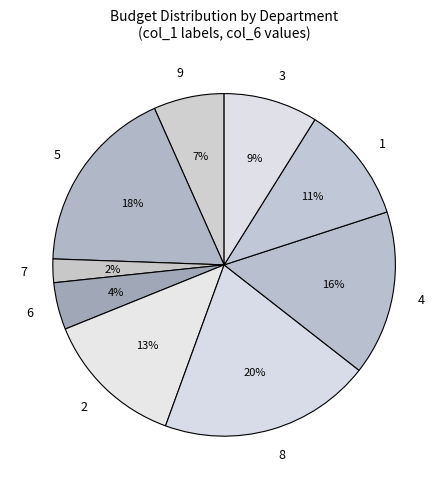

To the nearest percent, what is the difference between the 2 and 6 slice percentages?

9%